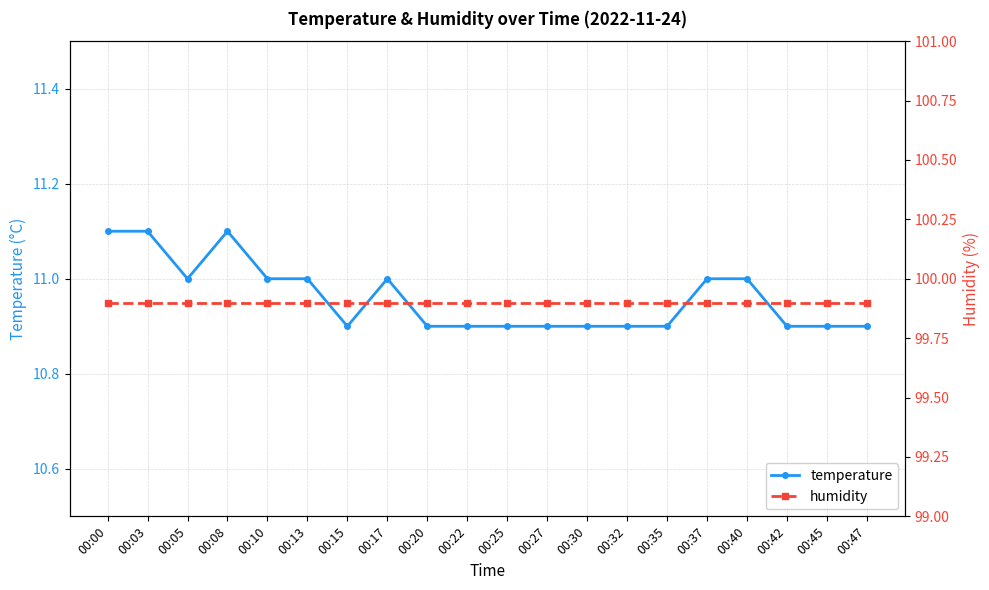

True or false: humidity and temperature intersect in this chart.

False